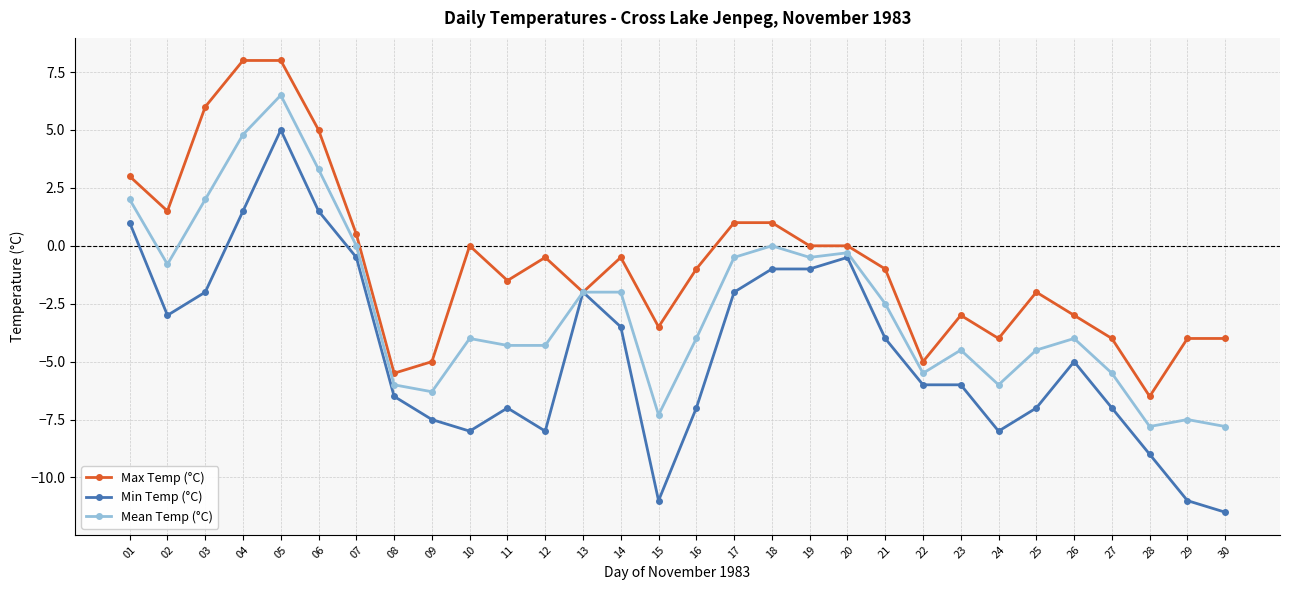

Reading left to right, extract all data points from this chart.

Max Temp (°C): 3.0	1.5	6.0	8.0	8.0	5.0	0.5	-5.5	-5.0	0.0	-1.5	-0.5	-2.0	-0.5	-3.5	-1.0	1.0	1.0	0.0	0.0	-1.0	-5.0	-3.0	-4.0	-2.0	-3.0	-4.0	-6.5	-4.0	-4.0
Min Temp (°C): 1.0	-3.0	-2.0	1.5	5.0	1.5	-0.5	-6.5	-7.5	-8.0	-7.0	-8.0	-2.0	-3.5	-11.0	-7.0	-2.0	-1.0	-1.0	-0.5	-4.0	-6.0	-6.0	-8.0	-7.0	-5.0	-7.0	-9.0	-11.0	-11.5
Mean Temp (°C): 2.0	-0.8	2.0	4.8	6.5	3.3	0.0	-6.0	-6.3	-4.0	-4.3	-4.3	-2.0	-2.0	-7.3	-4.0	-0.5	0.0	-0.5	-0.3	-2.5	-5.5	-4.5	-6.0	-4.5	-4.0	-5.5	-7.8	-7.5	-7.8